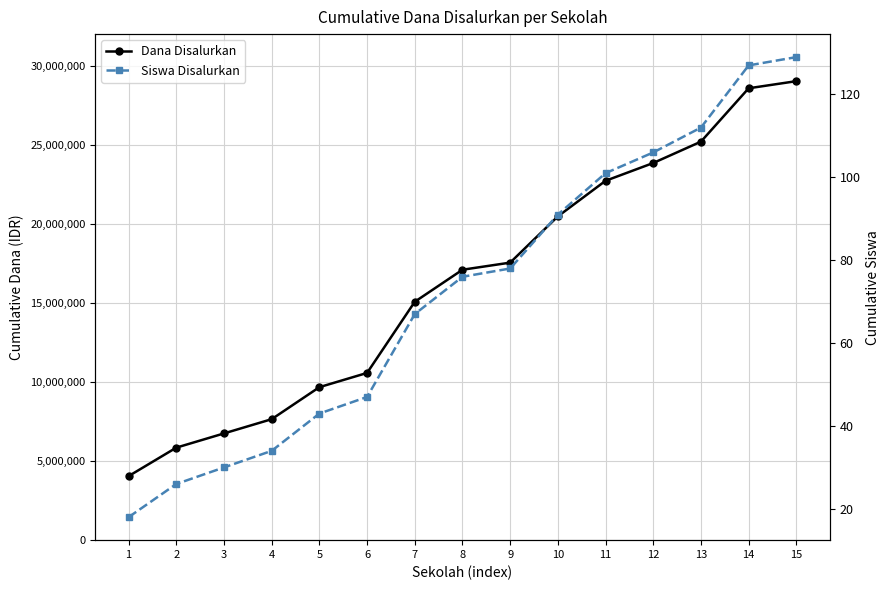

At how many categories does at least one series exceed 12645366?

9